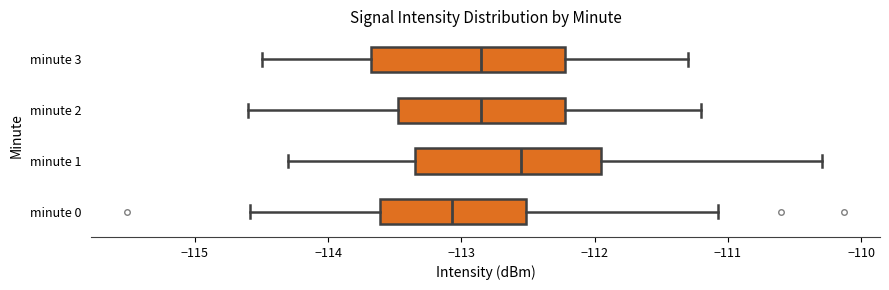

Reading bottom to top, transcribe this box plot: for each box, give where its median line is, the range the box spans, and where its two whiskers end, as read against the x-axis. The values are not printed on the chart, so give them approximately, as read against the axis.

minute 0: median -113.1, box -113.6 to -112.5, whiskers -114.6 to -111.1
minute 1: median -112.5, box -113.3 to -112.0, whiskers -114.3 to -110.3
minute 2: median -112.8, box -113.5 to -112.2, whiskers -114.6 to -111.2
minute 3: median -112.8, box -113.7 to -112.2, whiskers -114.5 to -111.3